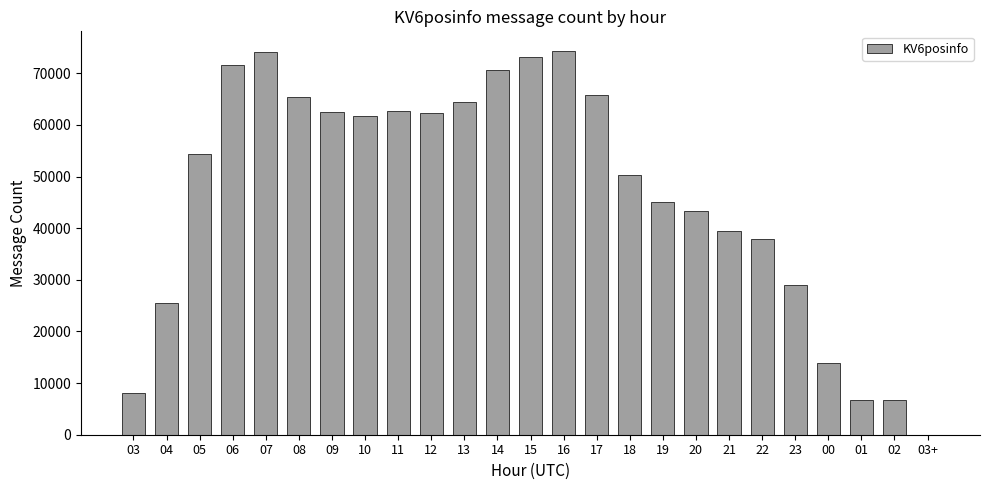

Approximately how many times larger is the value at 19 compared to 15?

0.6